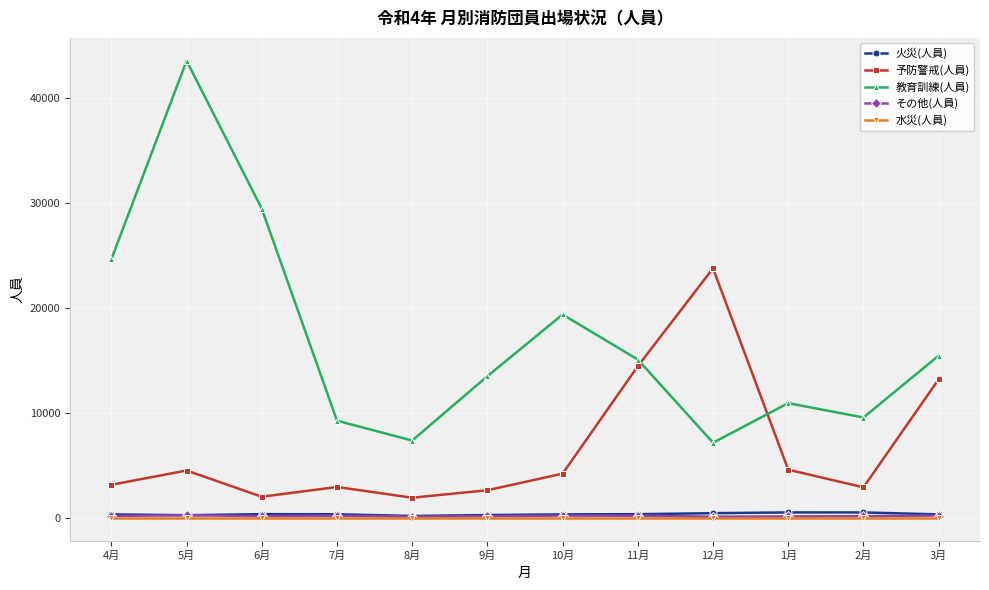

The value of 水災(人員) at 7月 is 0. True or false?

True